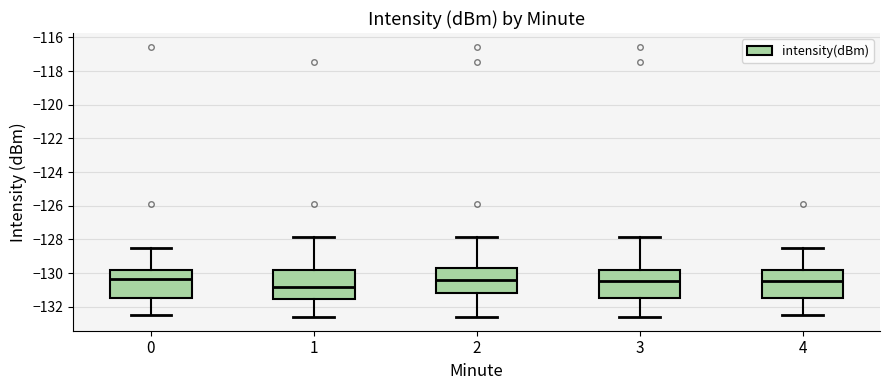

Where does the upper whisker of the box at x = 0 end on the y-axis? The values are not printed on the chart, so give them approximately, as read against the axis.

-128.4